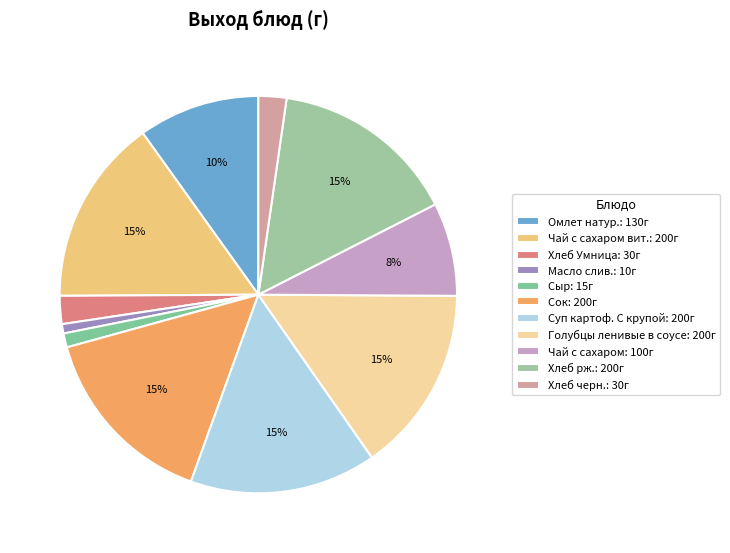

Which category has the biggest portion of the pie?

Чай с сахаром вит.